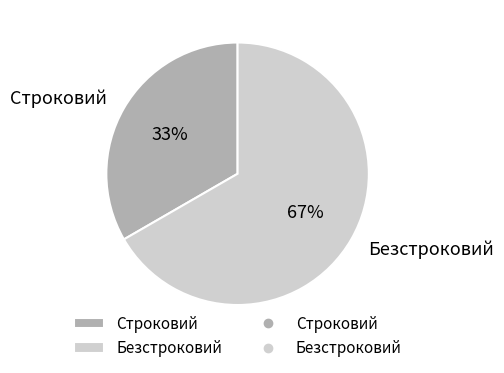

Do Строковий and Безстроковий together represent more than half of the pie?

Yes